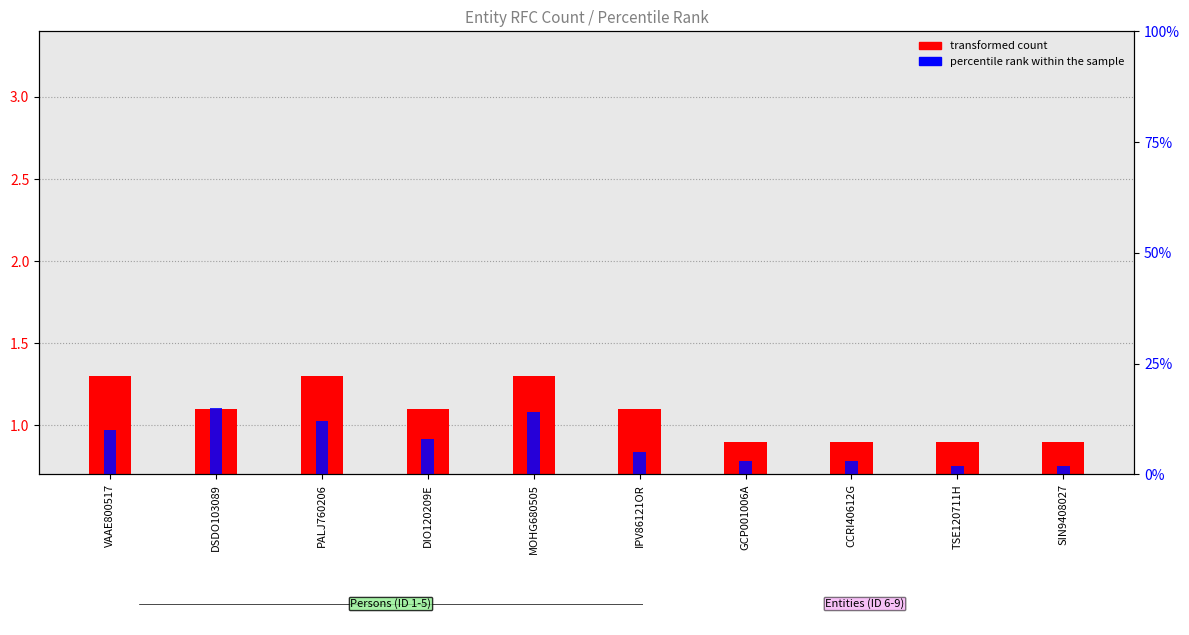

At CCRI40612G, list the series in order from largest to smallest.

percentile rank within the sample, transformed count